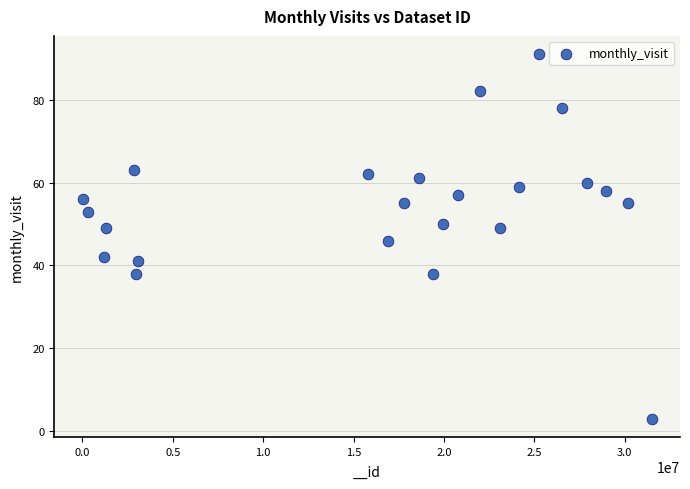

What is the range of X values (max minus min)?

31453440